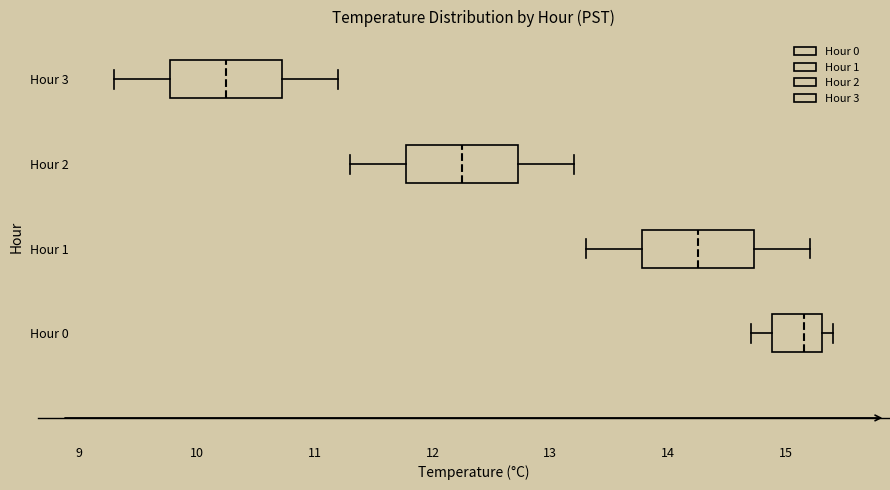

Which box's median line is the furthest to the left?

Hour 3